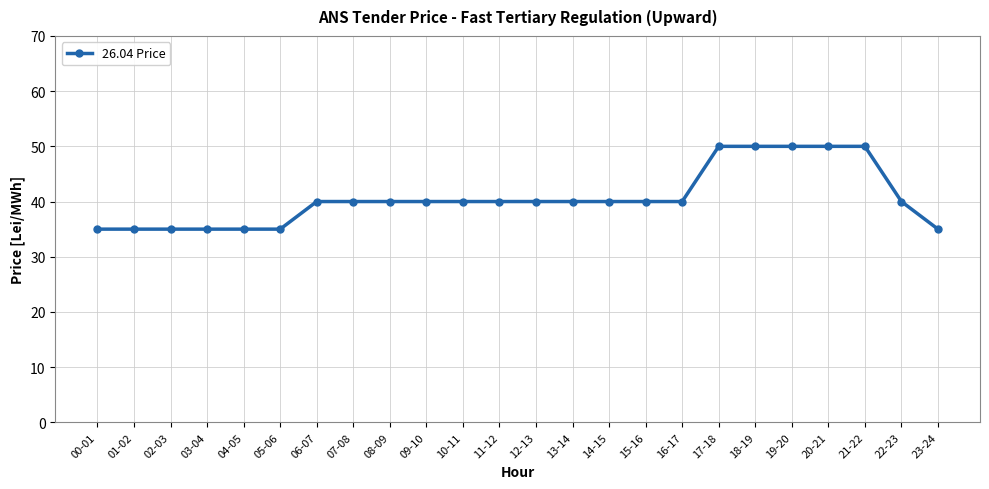

What is the smallest value displayed?

35